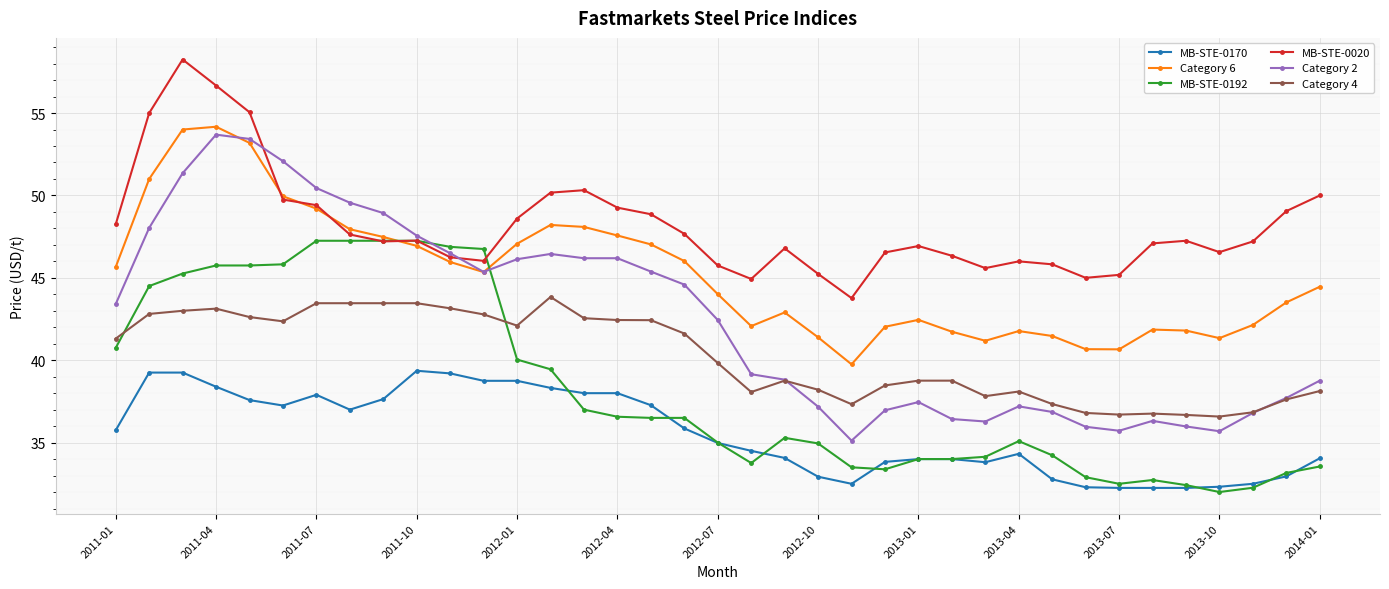

How many series are shown in this chart?

6